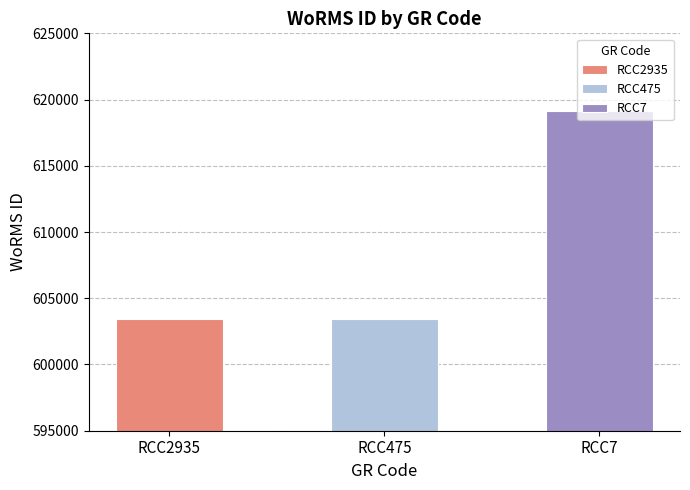

List the labels in order of value, largest first.

RCC7, RCC2935, RCC475